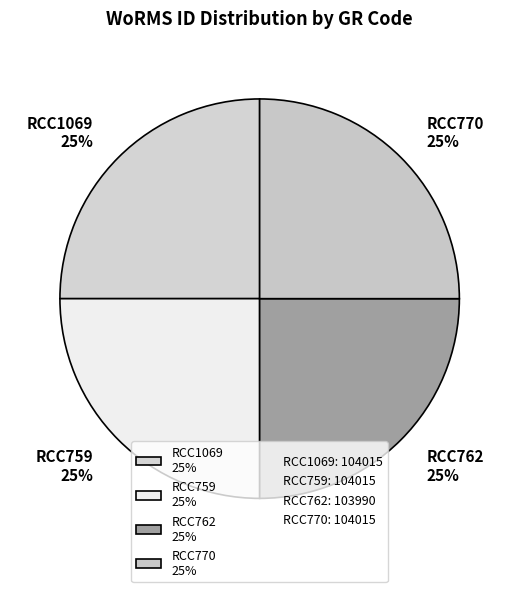

Does any single category account for the majority?

No